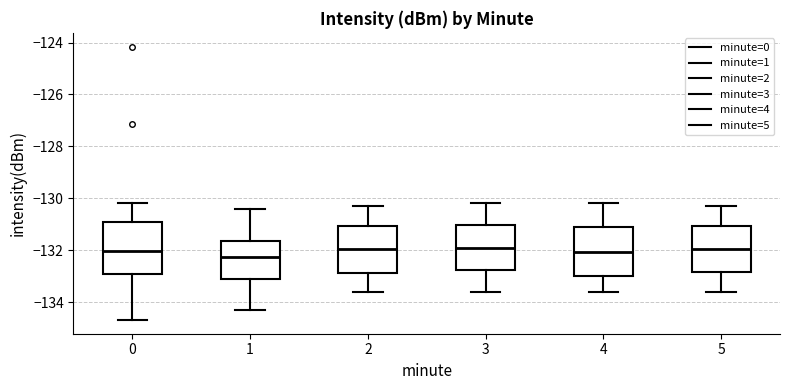

Where is the upper edge of the box at x = 2 on the y-axis? The values are not printed on the chart, so give them approximately, as read against the axis.

-131.0